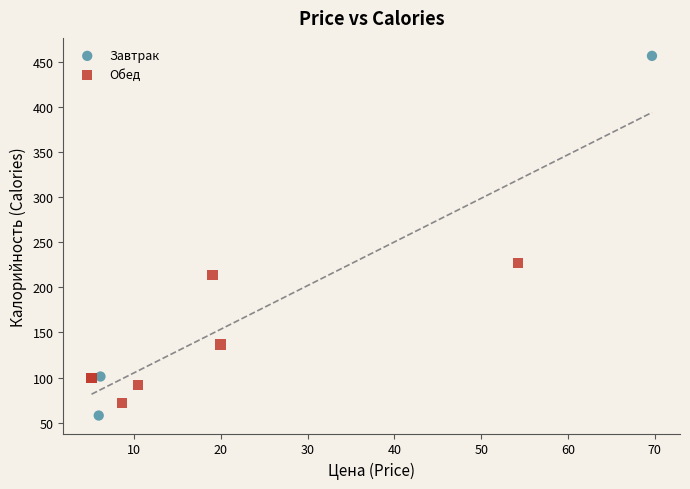

Which series has the largest Y range (max minus min)?

Завтрак